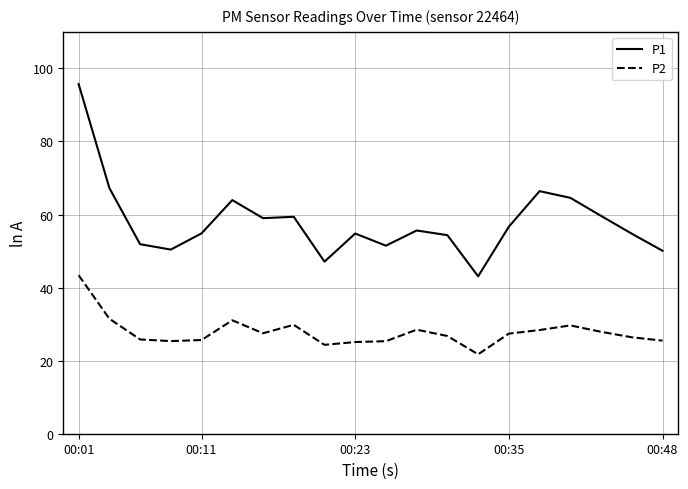

At how many categories does at least one series exceed 41?

20